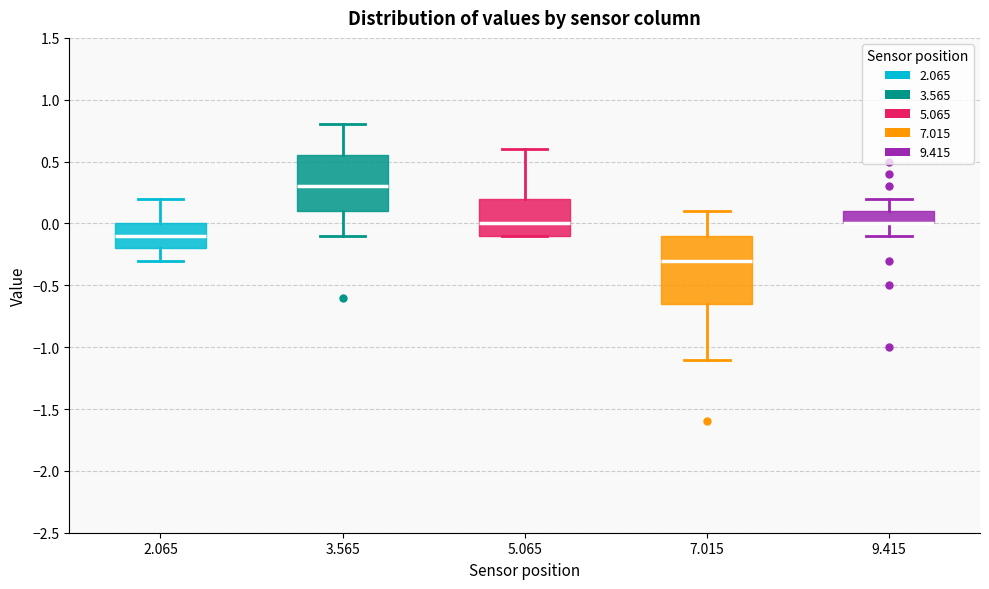

Where is the upper edge of the box at x = 9.415 on the y-axis? The values are not printed on the chart, so give them approximately, as read against the axis.

0.10